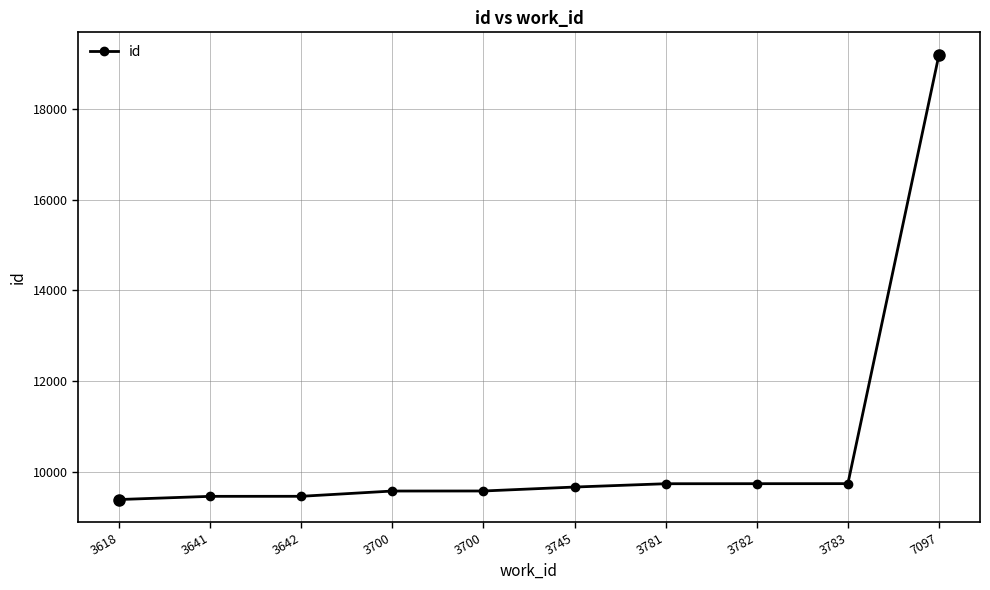

What is the value of the 2nd point from the left?

9464